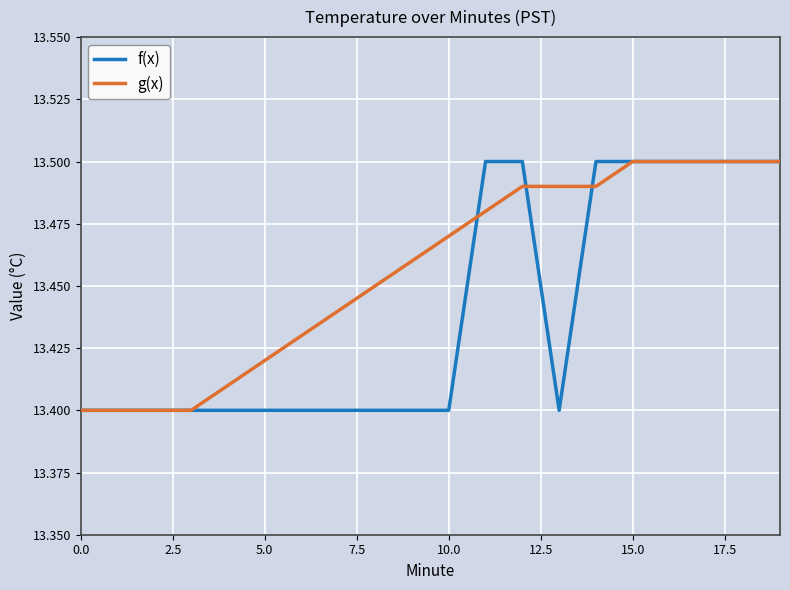

What are all the series names shown in the legend?

f(x), g(x)